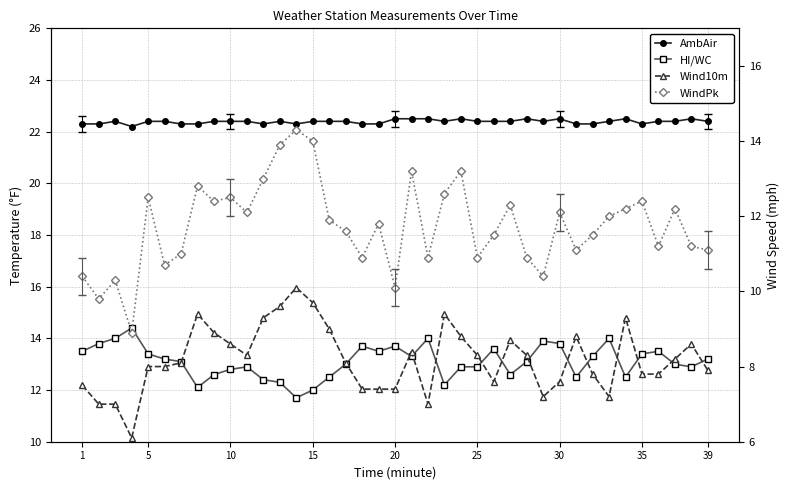

What are all the series names shown in the legend?

AmbAir, HI/WC, Wind10m, WindPk